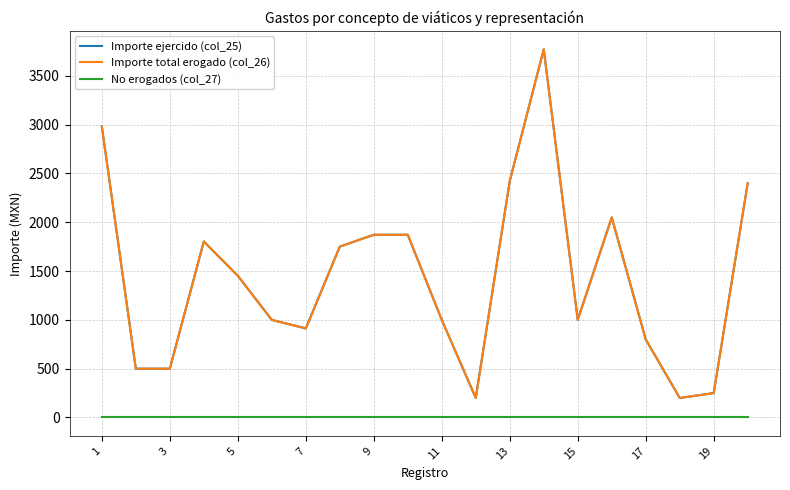

Does the chart have visible grid lines?

Yes